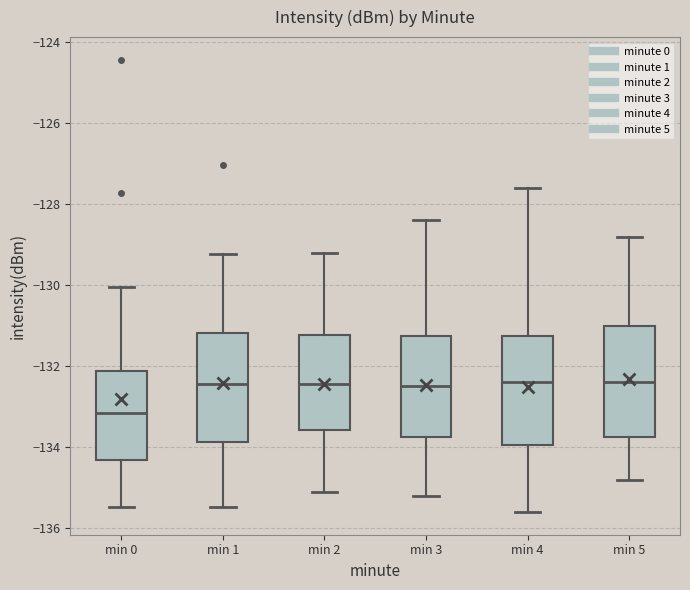

Where is the upper edge of the box for min 0 on the y-axis? The values are not printed on the chart, so give them approximately, as read against the axis.

-132.2